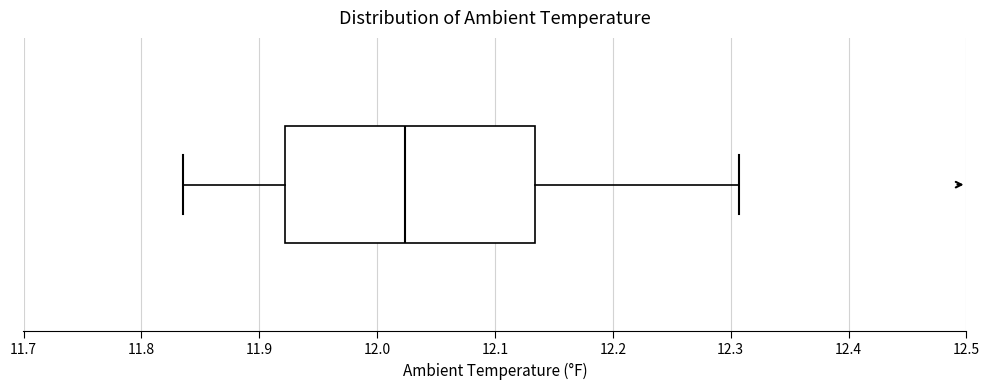

Transcribe this box plot: give where the median line is, the range the box spans, and where the two whiskers end, as read against the x-axis. The values are not printed on the chart, so give them approximately, as read against the axis.

median 12.02, box 11.92 to 12.13, whiskers 11.84 to 12.31